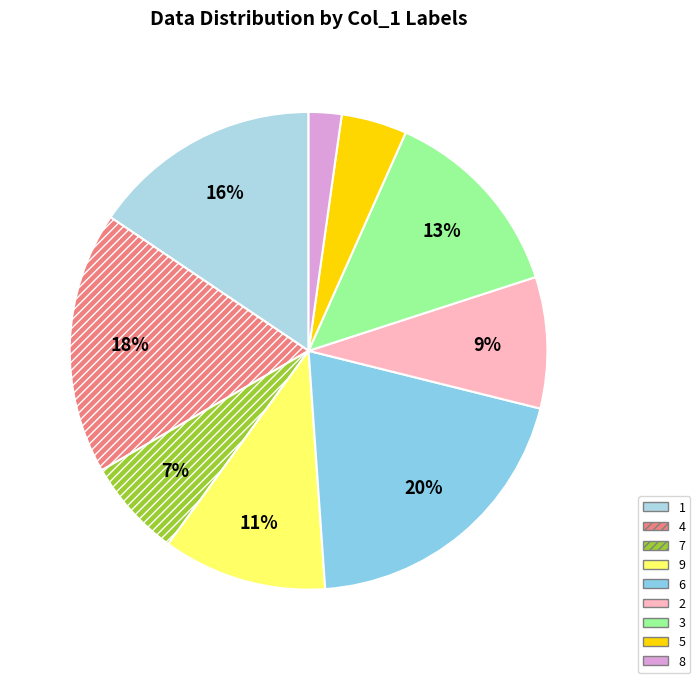

To the nearest percent, what portion does 9 represent?

11%